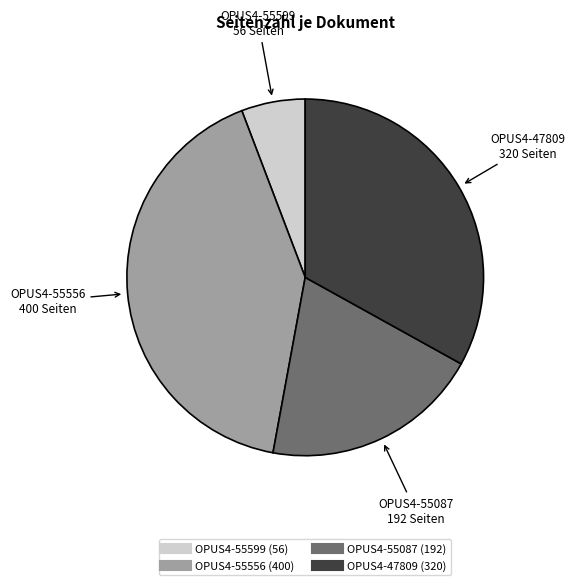

Does OPUS4-55087 represent more than half of the total?

No